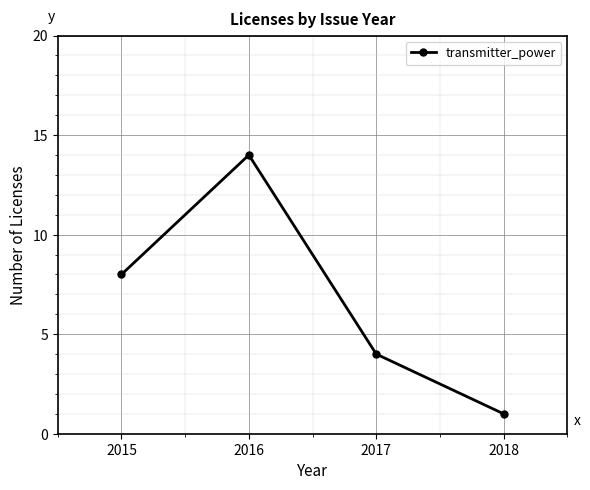

How many distinct data groups are displayed?

1